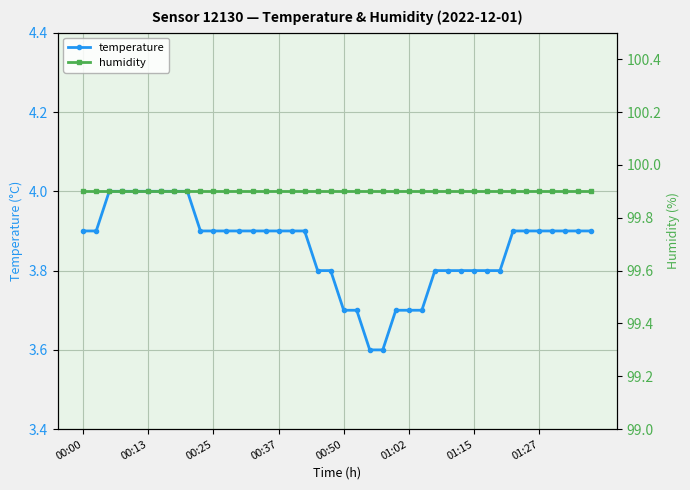

What position from the right is 17?

23